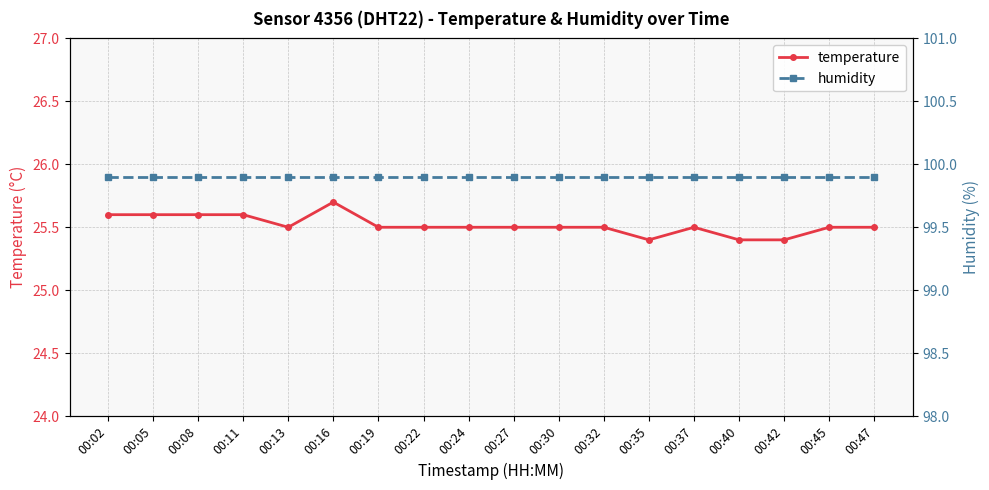

Between 00:02 and 00:35, which is larger?

00:02